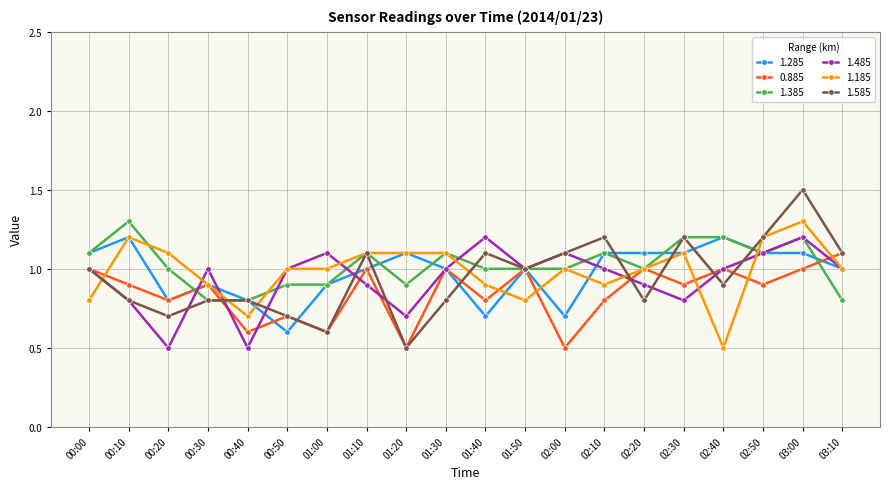

What is the label of the 9th point from the right?

01:50